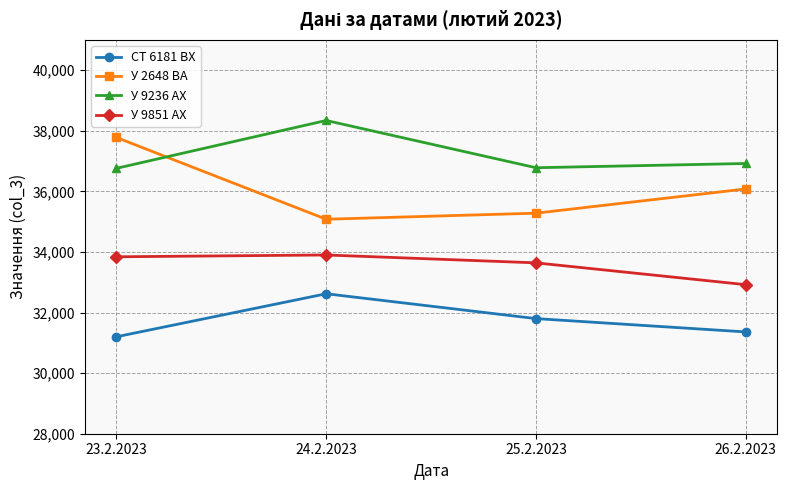

What is the approximate value of У 9236 АХ at 24.2.2023, to the nearest 100?

38300